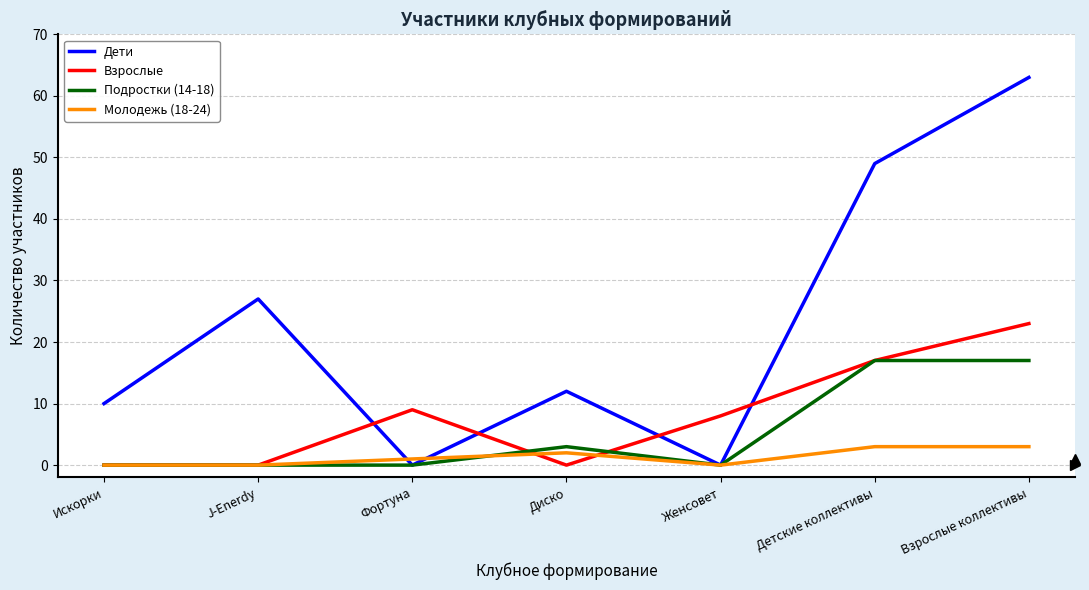

How many intersections are there between Взрослые and Дети?

4